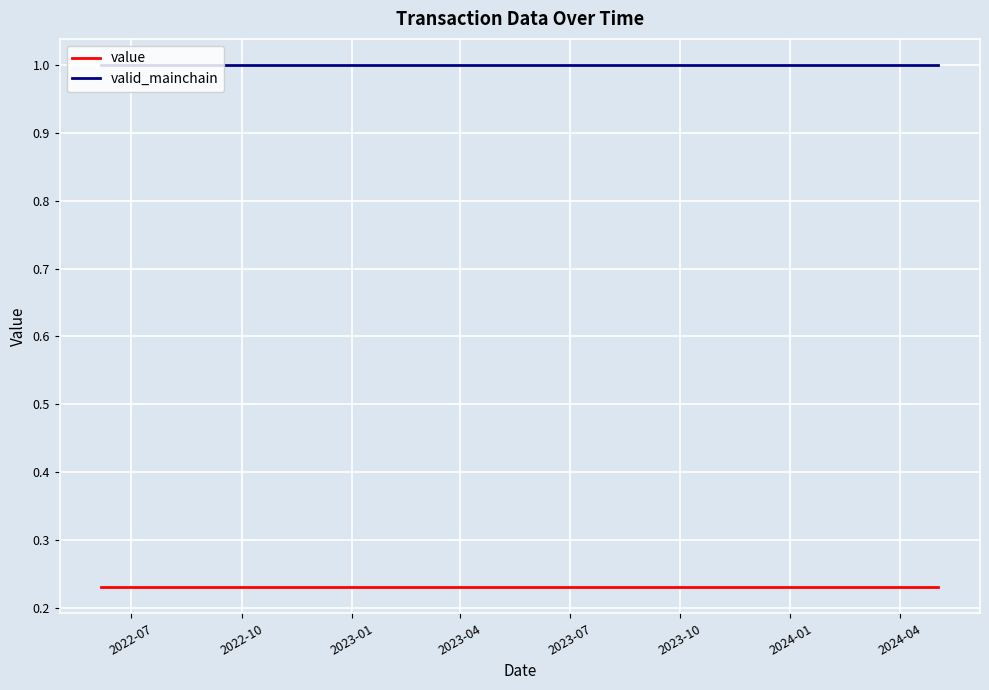

Is this an area chart (filled region under the line)?

No